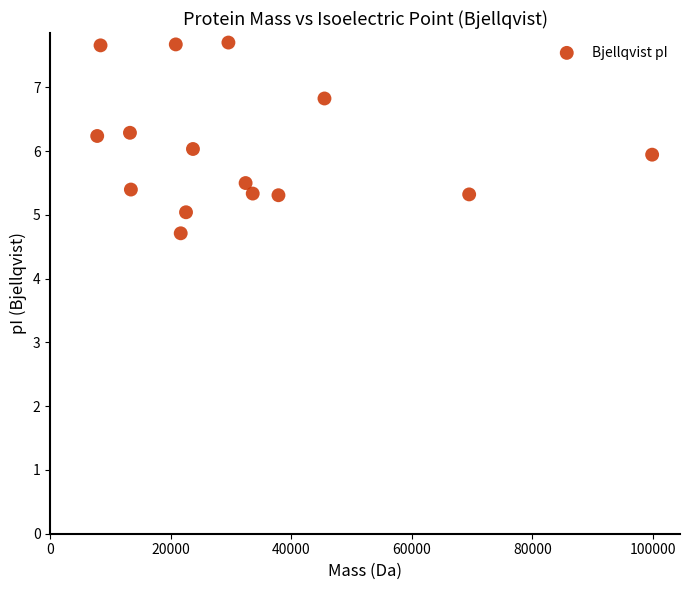

What is the range of Y values (max minus min)?

3.0